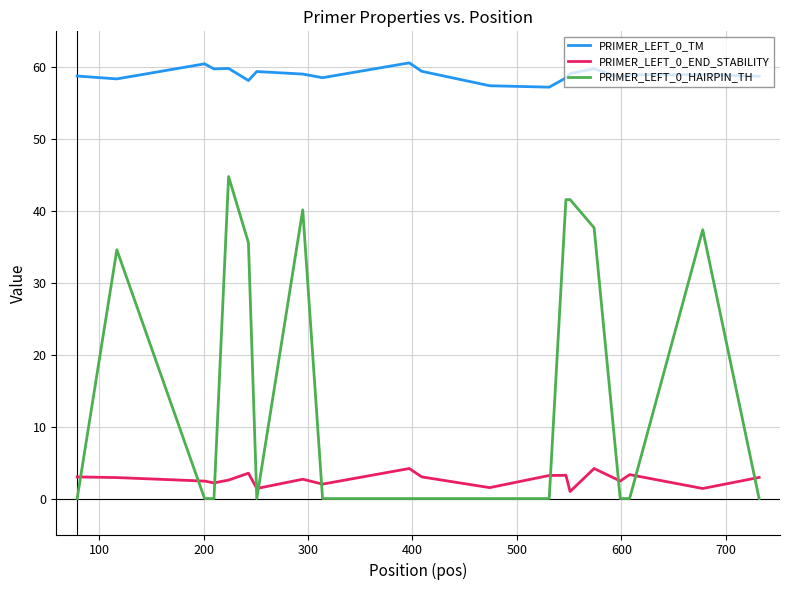

Rank the series by their average value, from highest to lowest.

PRIMER_LEFT_0_TM, PRIMER_LEFT_0_HAIRPIN_TH, PRIMER_LEFT_0_END_STABILITY